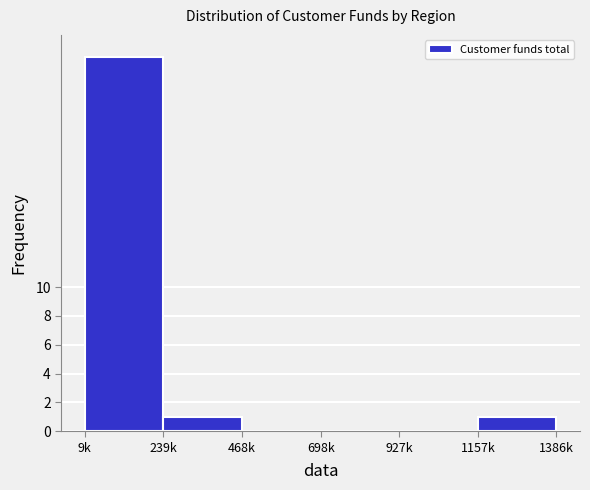

Reading right to left, extract all data points from this chart.

1157k=1	927k=0	698k=0	468k=0	239k=1	9k=26